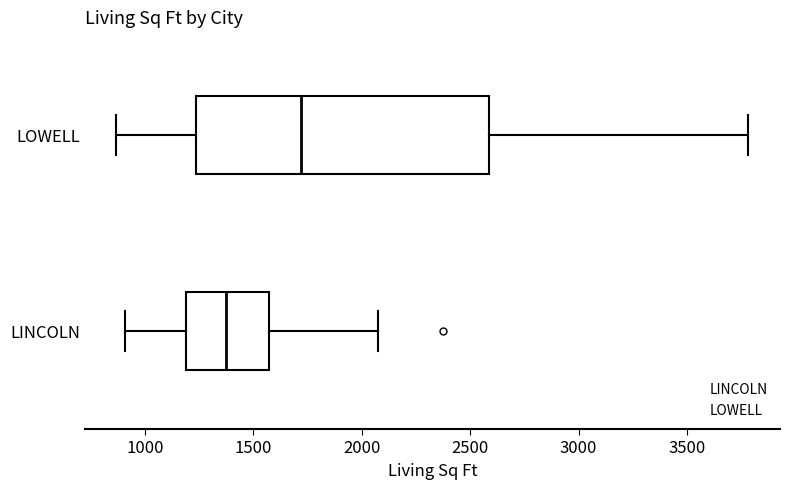

Where is the left edge of the box for LOWELL on the x-axis? The values are not printed on the chart, so give them approximately, as read against the axis.

1250